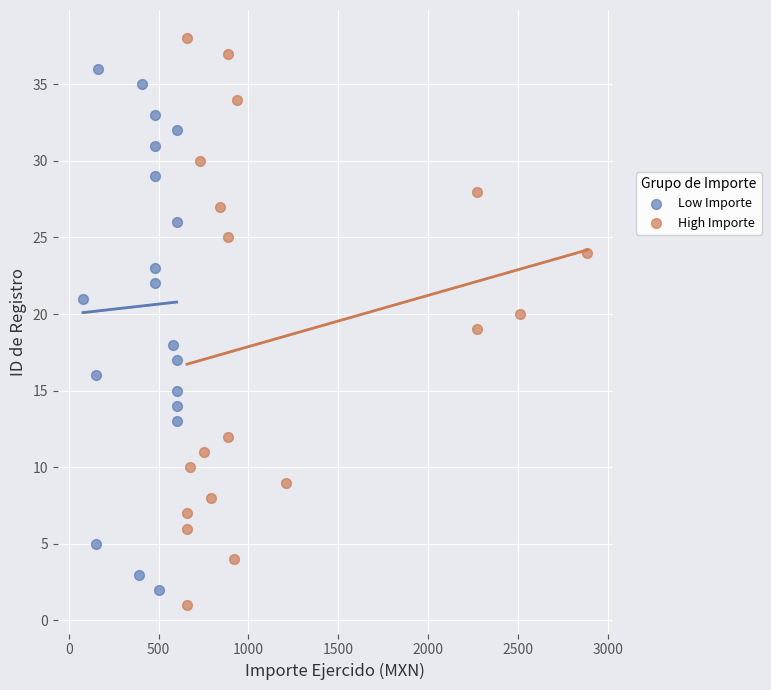

Which series has the largest Y range (max minus min)?

High Importe